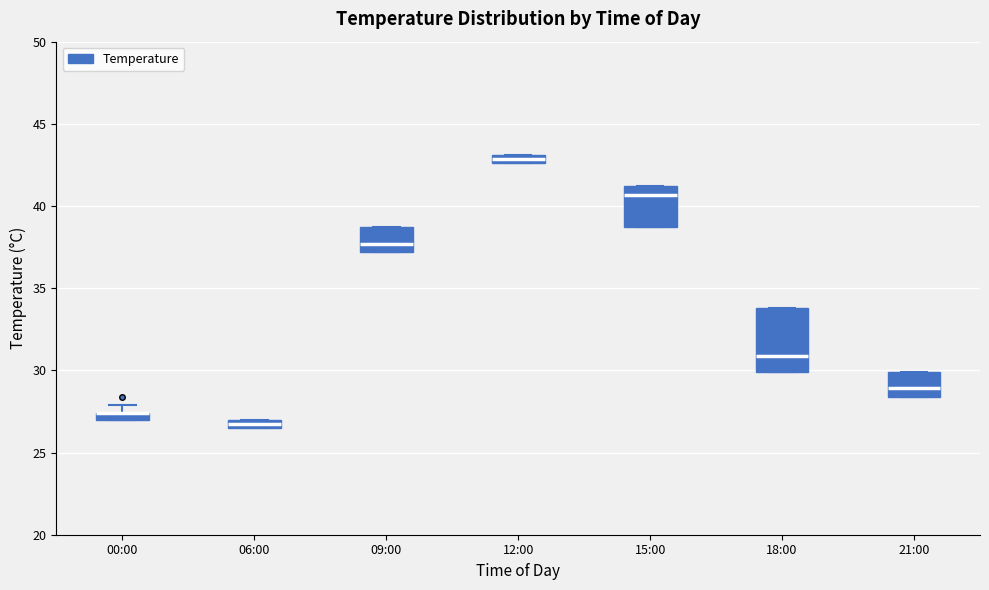

Comparing the boxes themselves (not the whiskers), which one is the tallest?

18:00